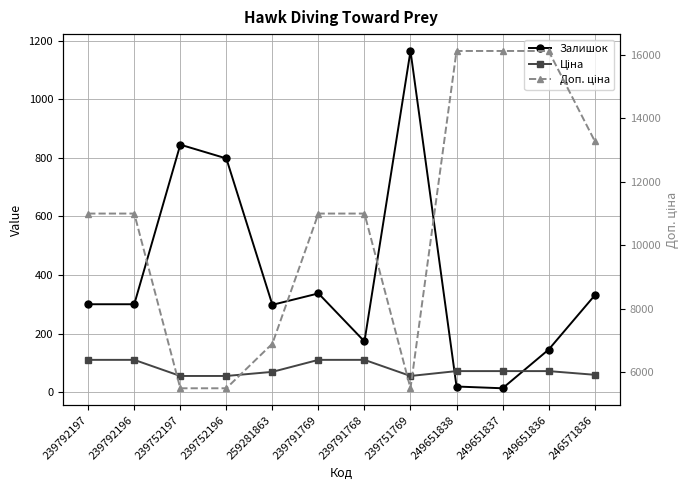

What is the label of the 5th point from the right?

239751769